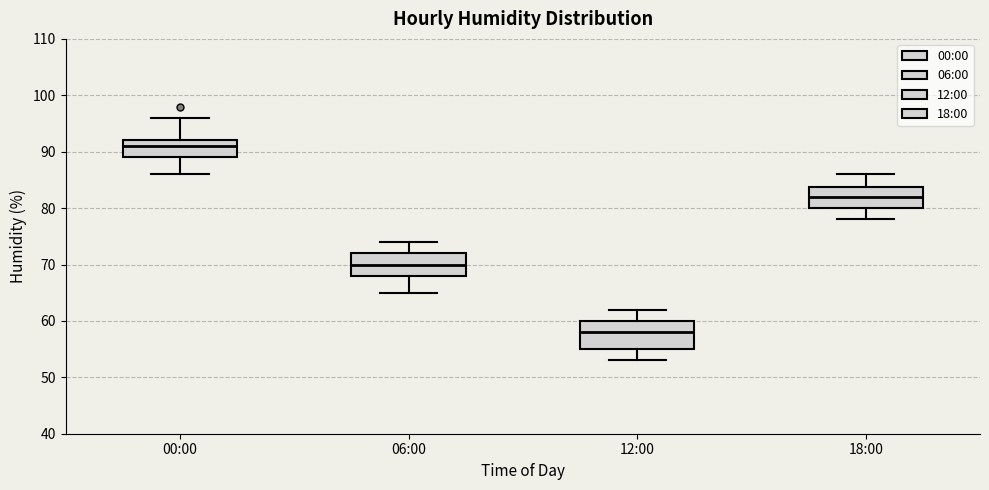

Where is the upper edge of the box for 00:00 on the y-axis? The values are not printed on the chart, so give them approximately, as read against the axis.

92